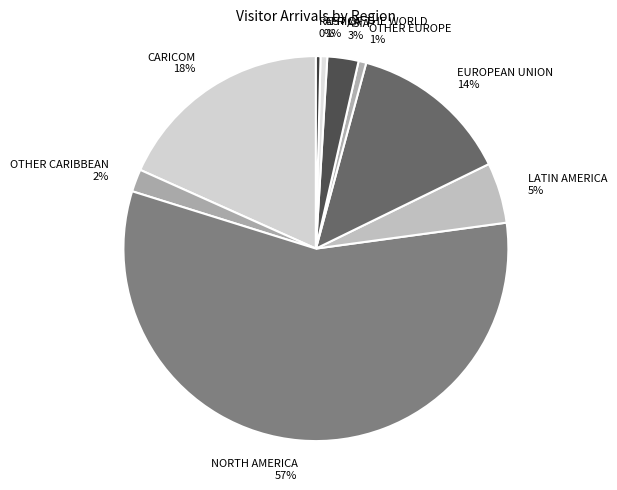

To the nearest percent, what is the average slice percentage?

11%